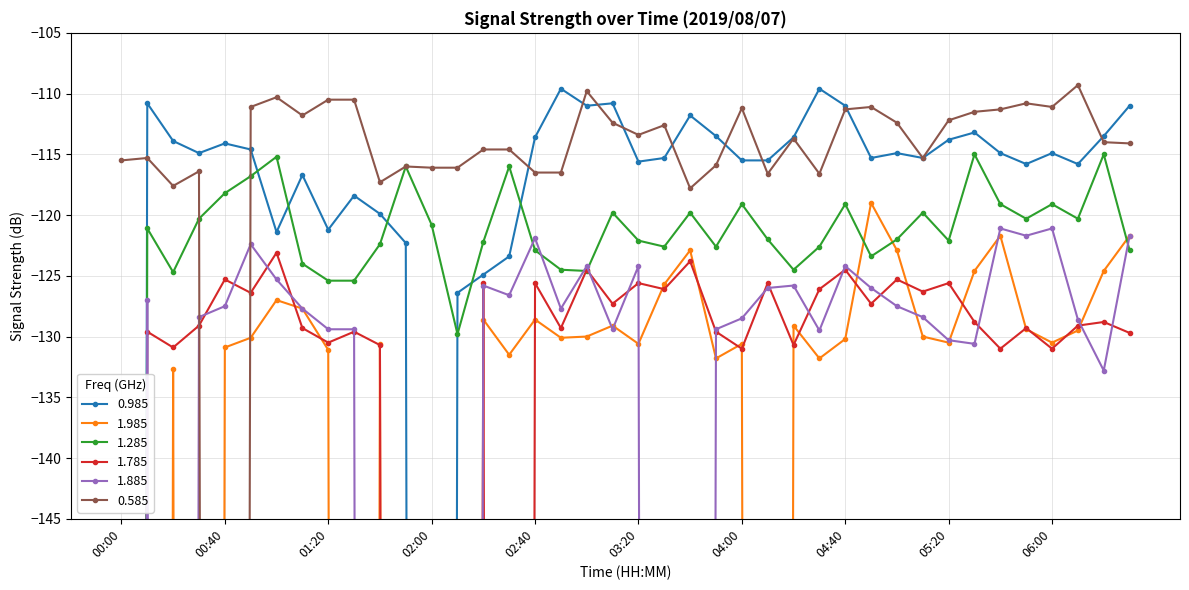

Which has a higher value, 04:00 or 00:00?

04:00